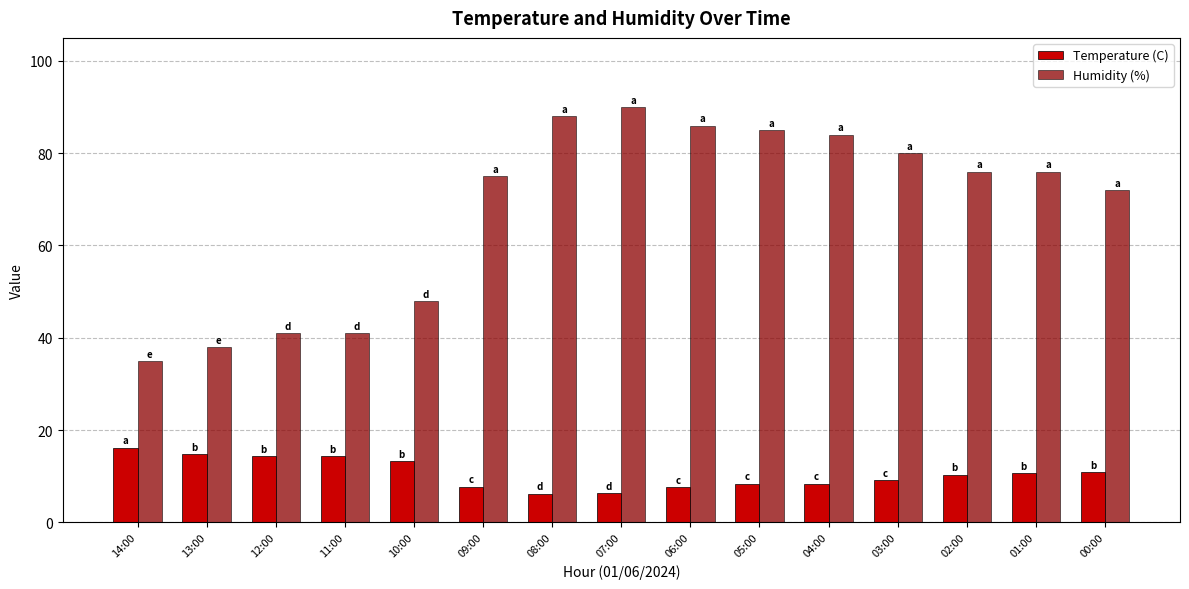

How many values in the Humidity (%) series are below 76?

7